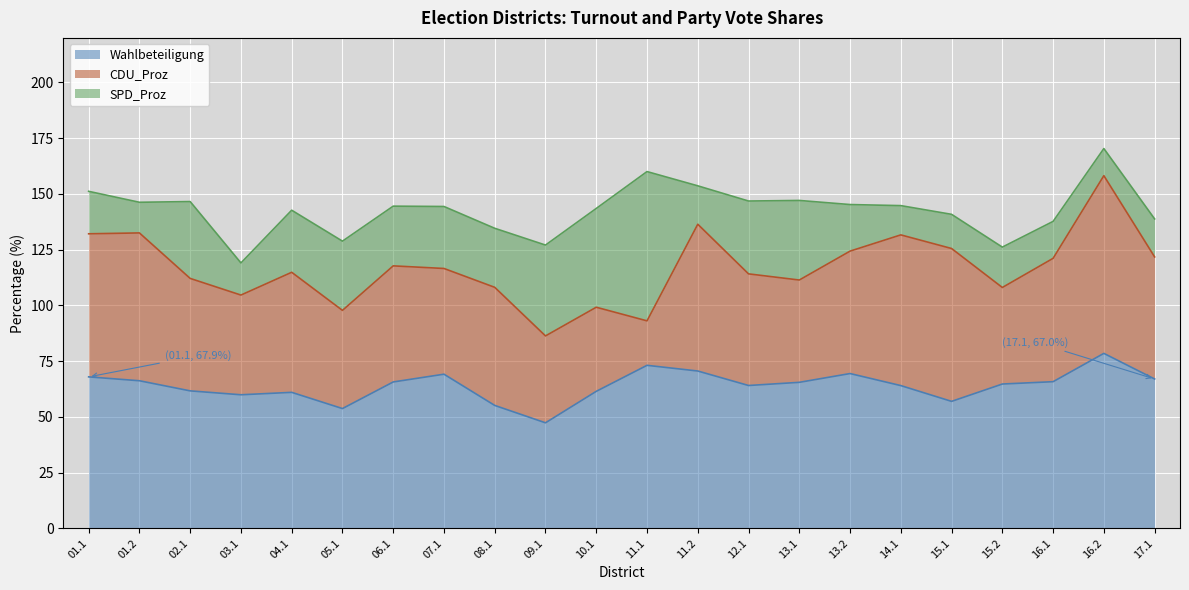

At how many categories does at least one series exceed 24?

22